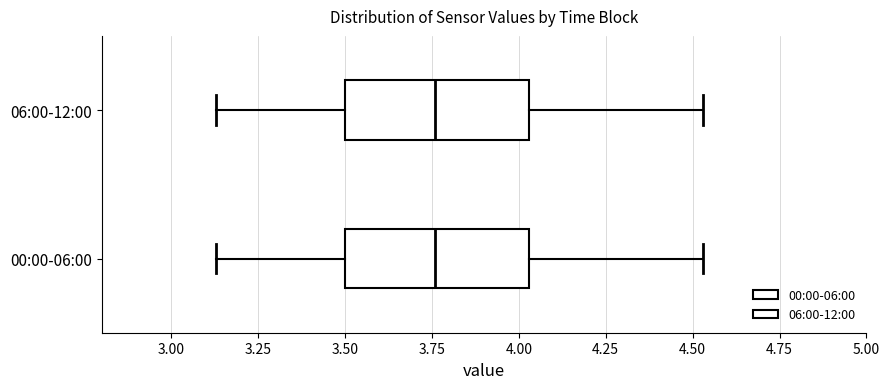

Where does the right whisker of the box for 06:00-12:00 end on the x-axis? The values are not printed on the chart, so give them approximately, as read against the axis.

4.55